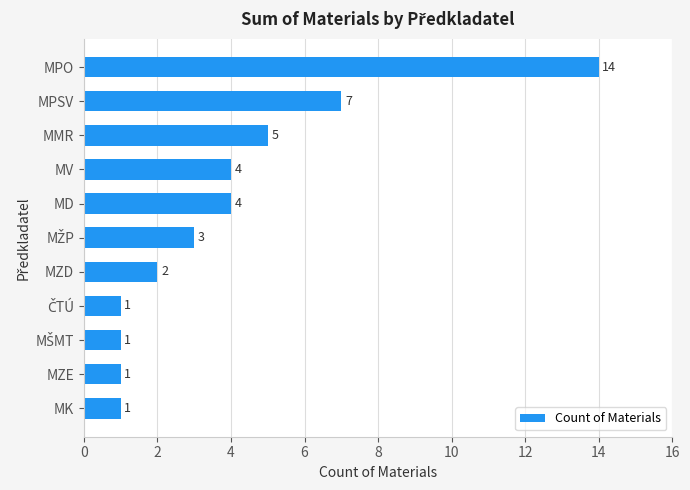

Between MZD and MPSV, which is larger?

MPSV